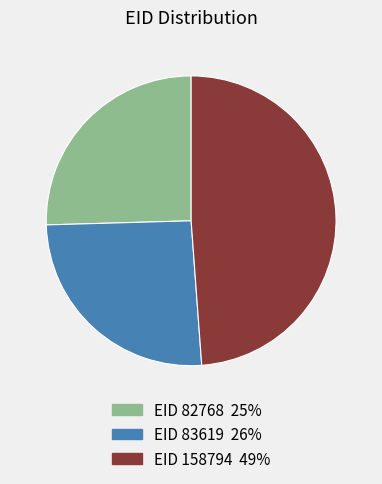

Does any single category account for the majority?

No